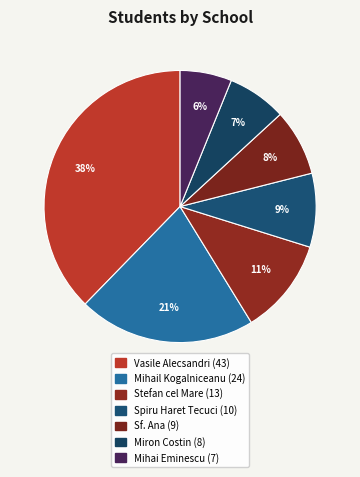

How many segments does this pie chart have?

7